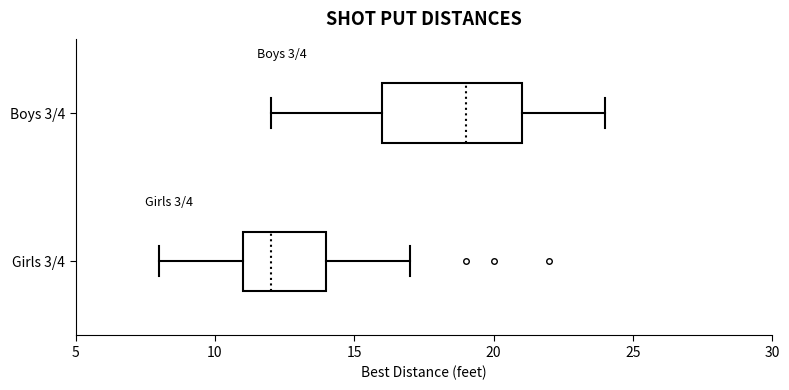

Which box is the widest, from its left edge to its right edge?

Boys 3/4